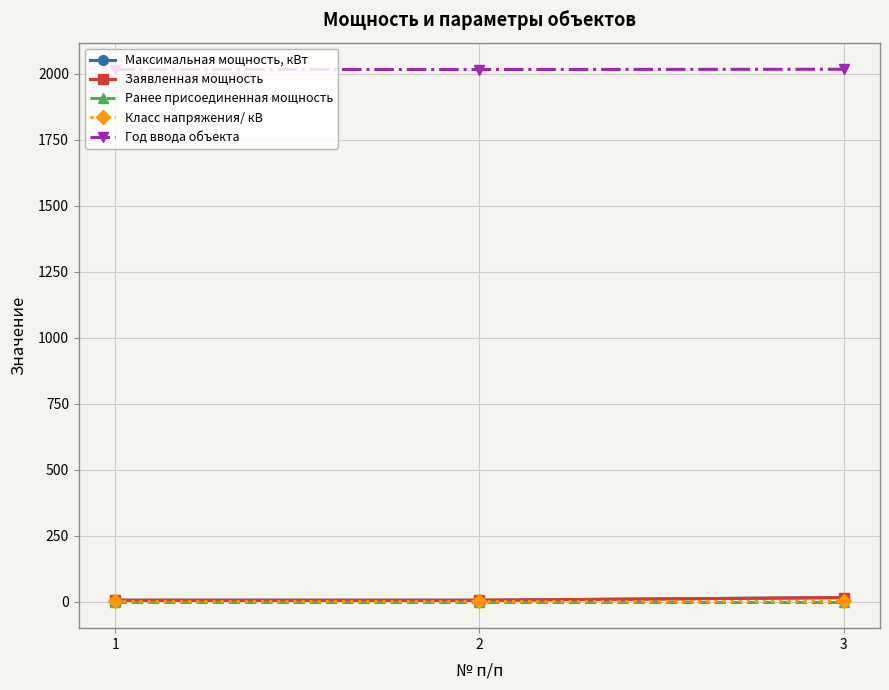

Which series has the largest range (max minus min)?

Максимальная мощность, кВт